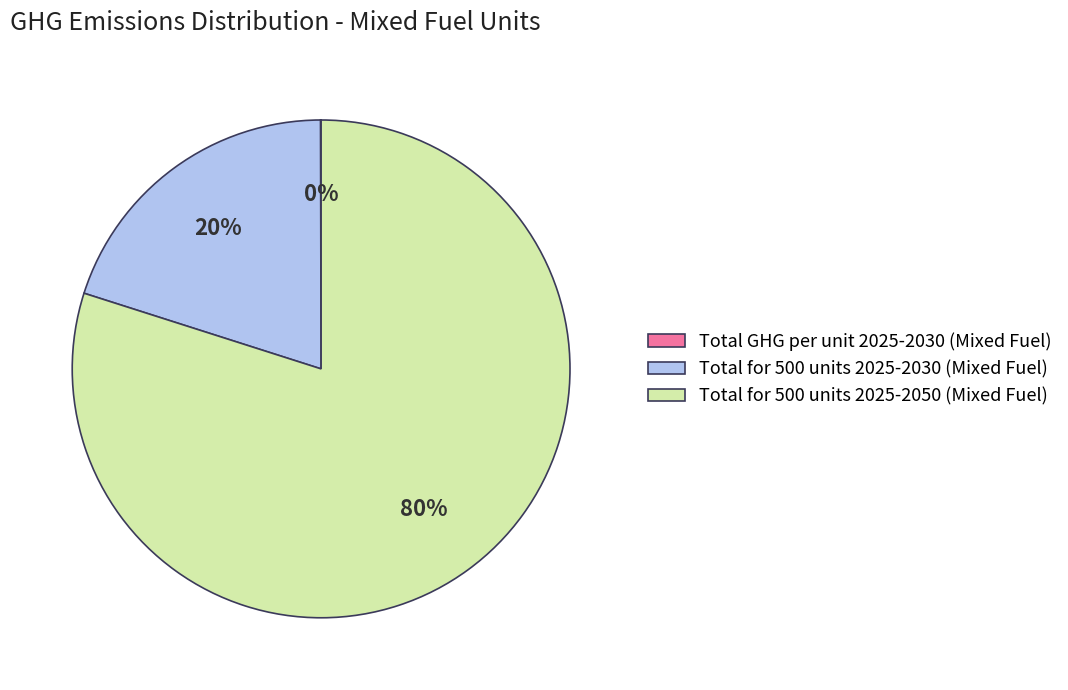

Does any single category account for the majority?

Yes